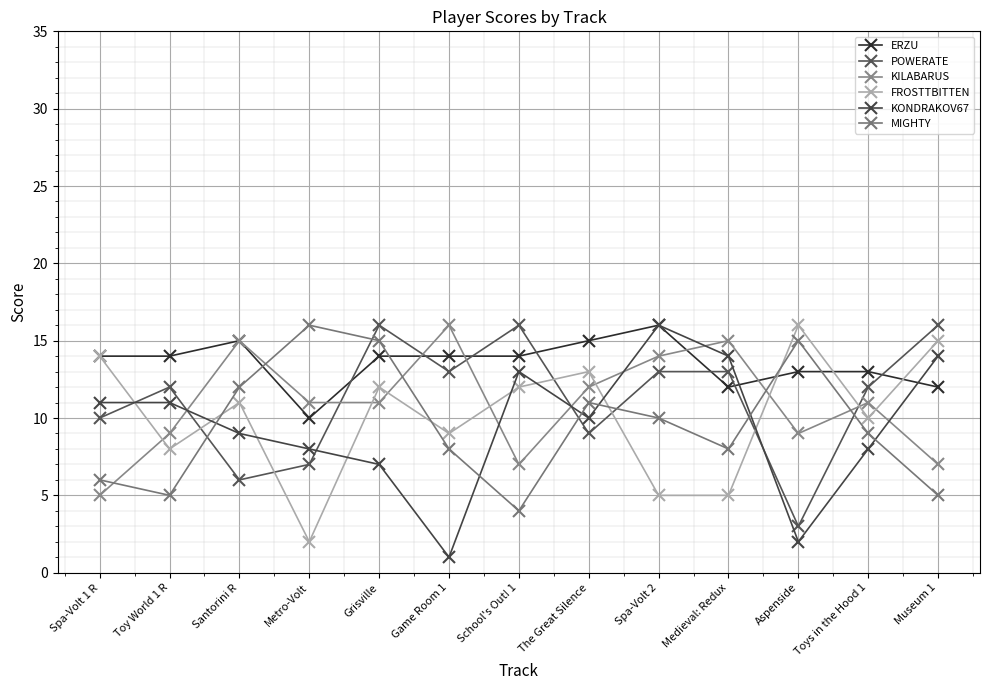

Which category has the lowest value in the ERZU series?

Metro-Volt